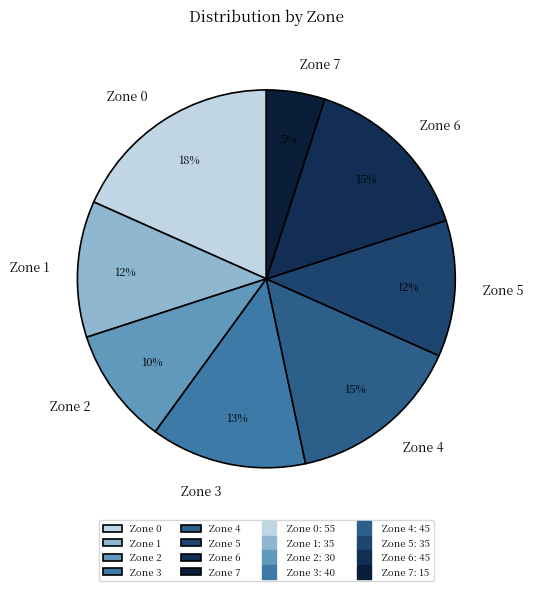

True or false: Zone 0 accounts for 18% of the total.

True